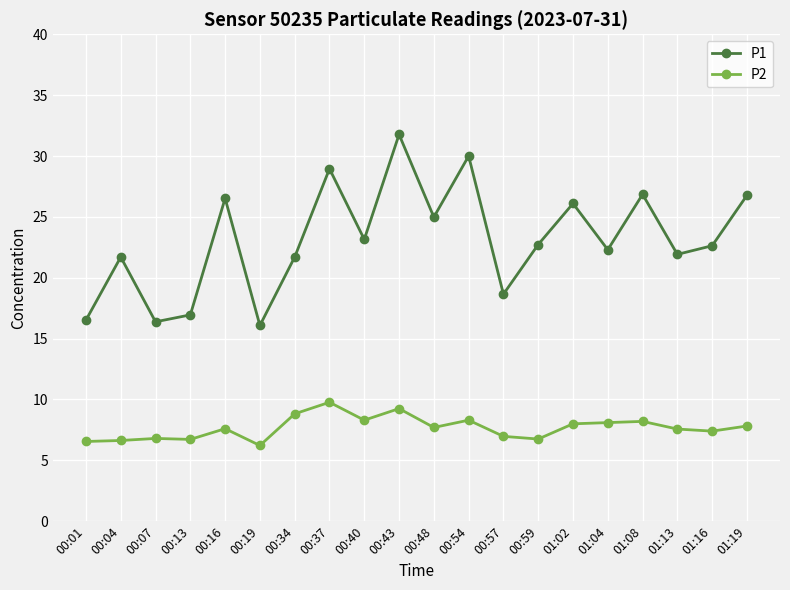

How many data points does each series have?

20